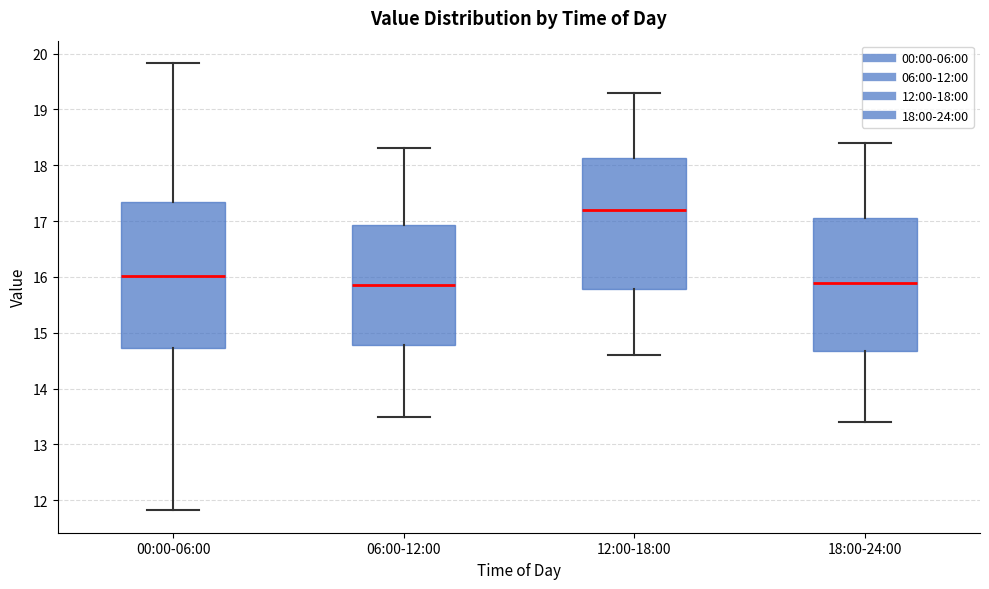

Reading left to right, read every box against the y-axis: the position of its median line, the range the box covers, and the ends of its whiskers. The values are not printed on the chart, so give them approximately, as read against the axis.

00:00-06:00: median 16.0, box 14.7 to 17.3, whiskers 11.8 to 19.8
06:00-12:00: median 15.9, box 14.8 to 16.9, whiskers 13.5 to 18.3
12:00-18:00: median 17.2, box 15.8 to 18.1, whiskers 14.6 to 19.3
18:00-24:00: median 15.9, box 14.7 to 17.1, whiskers 13.4 to 18.4